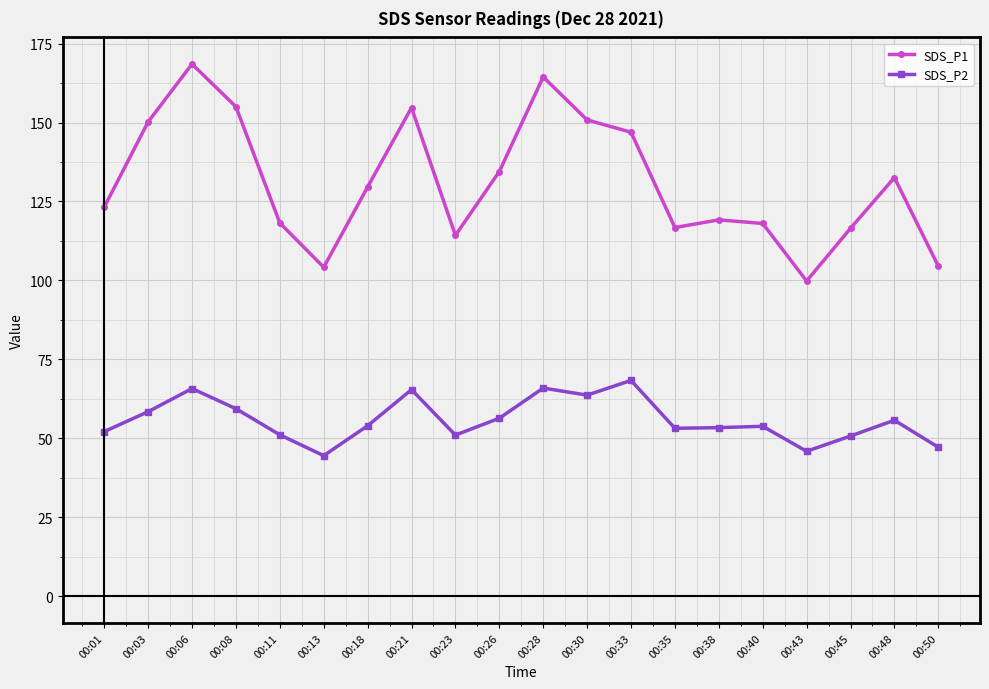

How many distinct data groups are displayed?

2